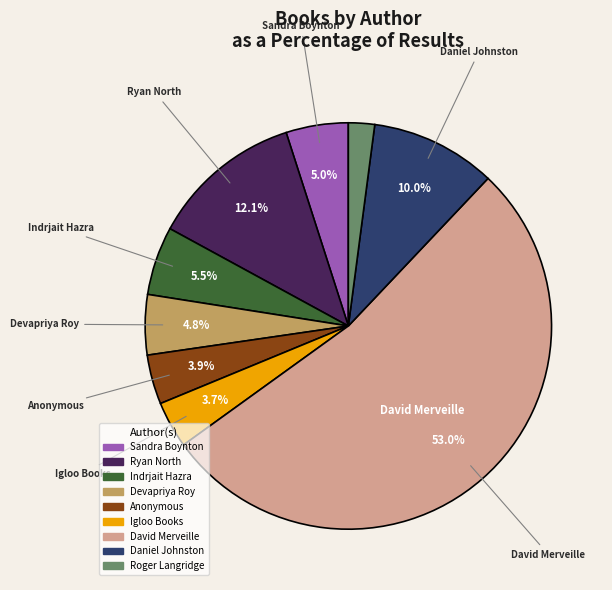

The David Merveille slice represents 67% of the pie. True or false?

False